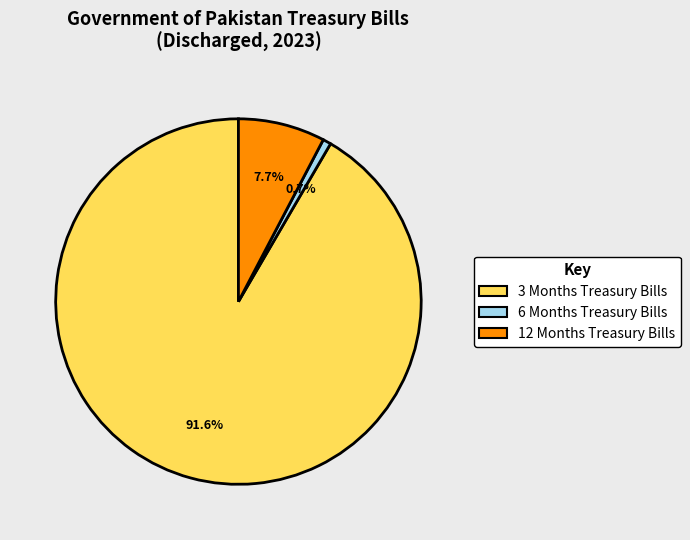

To the nearest percent, what is the difference between the 6 Months Treasury Bills and 12 Months Treasury Bills slice percentages?

7%